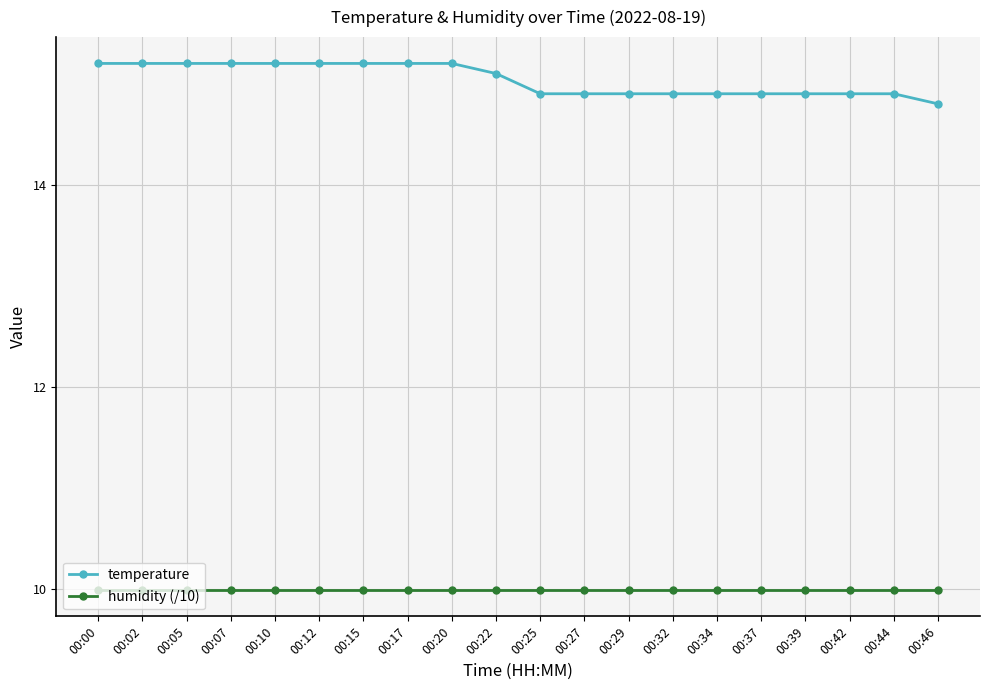

Is this an area chart (filled region under the line)?

No